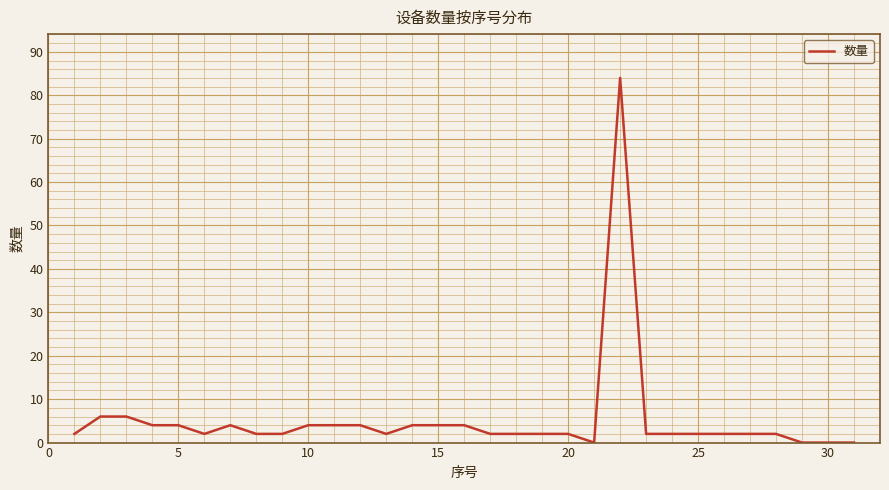

What is the greatest value displayed?

84